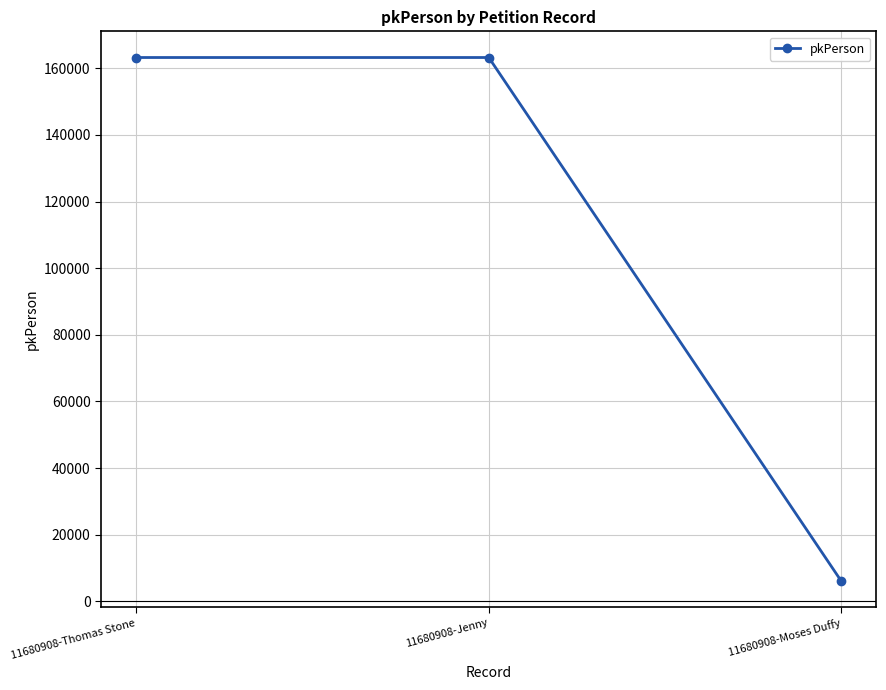

What is the approximate value at 11680908-Jenny?

163221